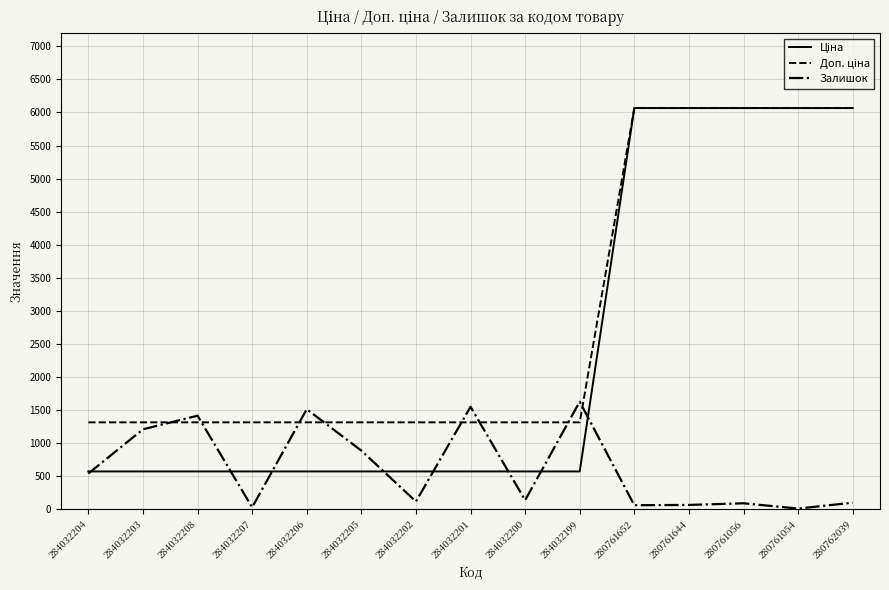

What is the maximum value for Залишок?

1628.0